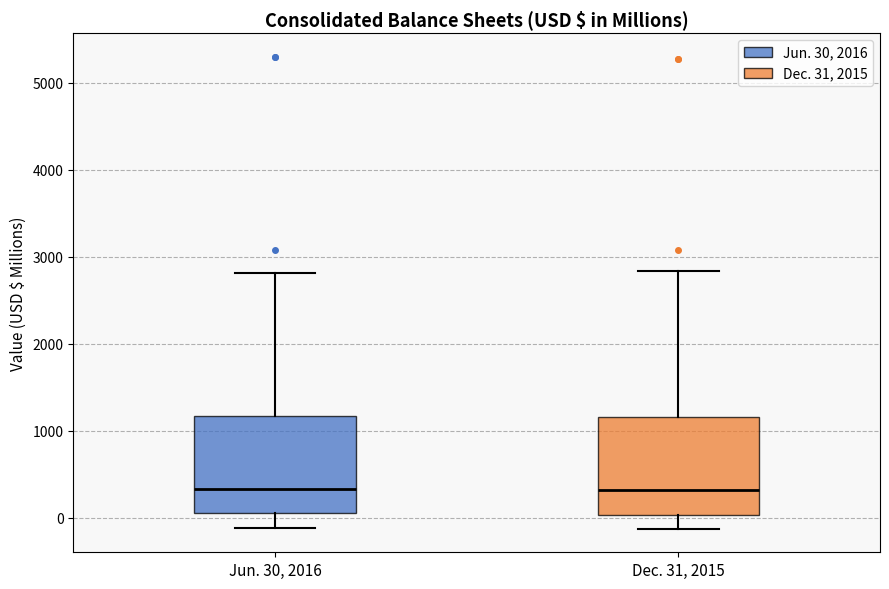

Reading left to right, transcribe this box plot: for each box, give where its median line is, the range the box spans, and where its two whiskers end, as read against the y-axis. The values are not printed on the chart, so give them approximately, as read against the axis.

Jun. 30, 2016: median 300, box 100 to 1200, whiskers -100 to 2800
Dec. 31, 2015: median 300, box 0 to 1200, whiskers -100 to 2800